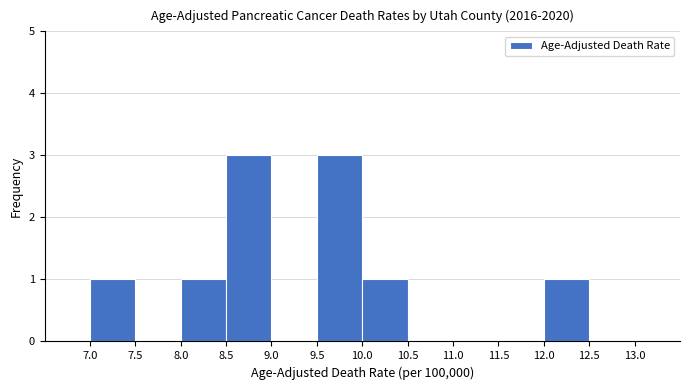

How tall is the bar that spans 8.5 to 9.0 on the x-axis? The values are not printed on the chart, so give them approximately, as read against the axis.

3